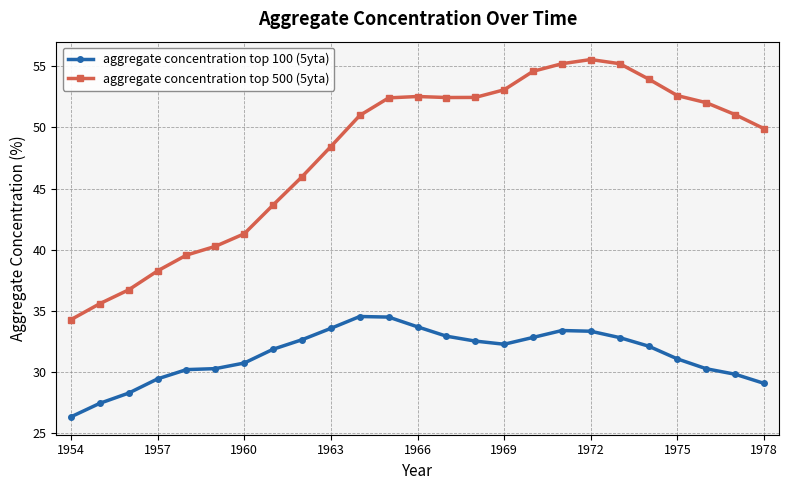

True or false: aggregate concentration top 100 (5yta) and aggregate concentration top 500 (5yta) intersect in this chart.

False